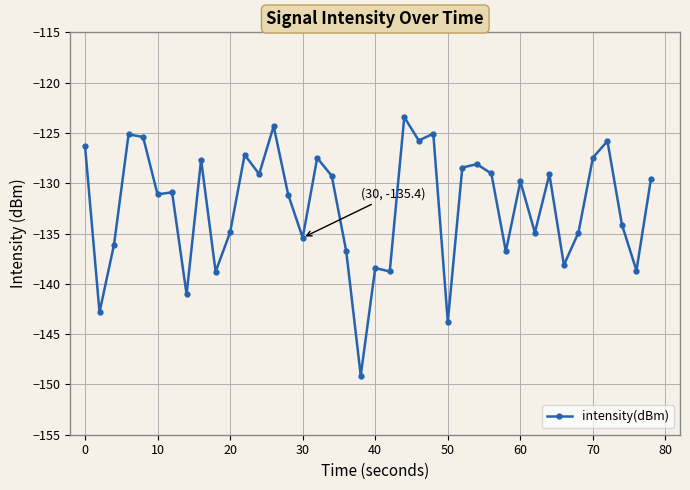

What is the value of the 8th point from the left?

-141.0